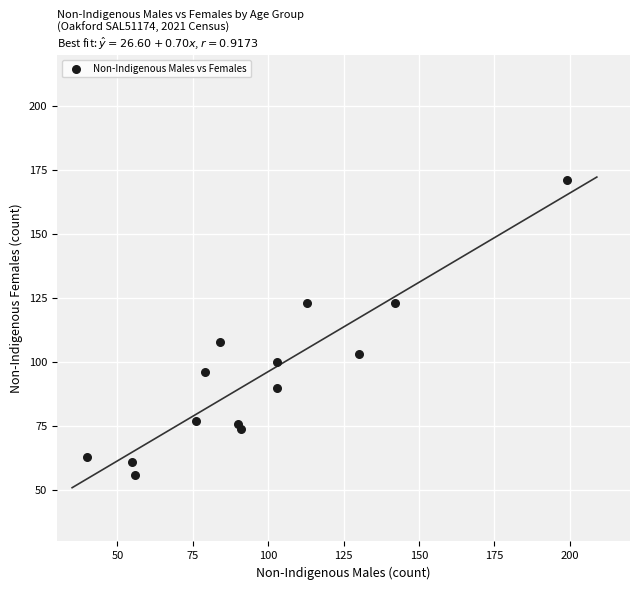

What is the range of X values (max minus min)?

159